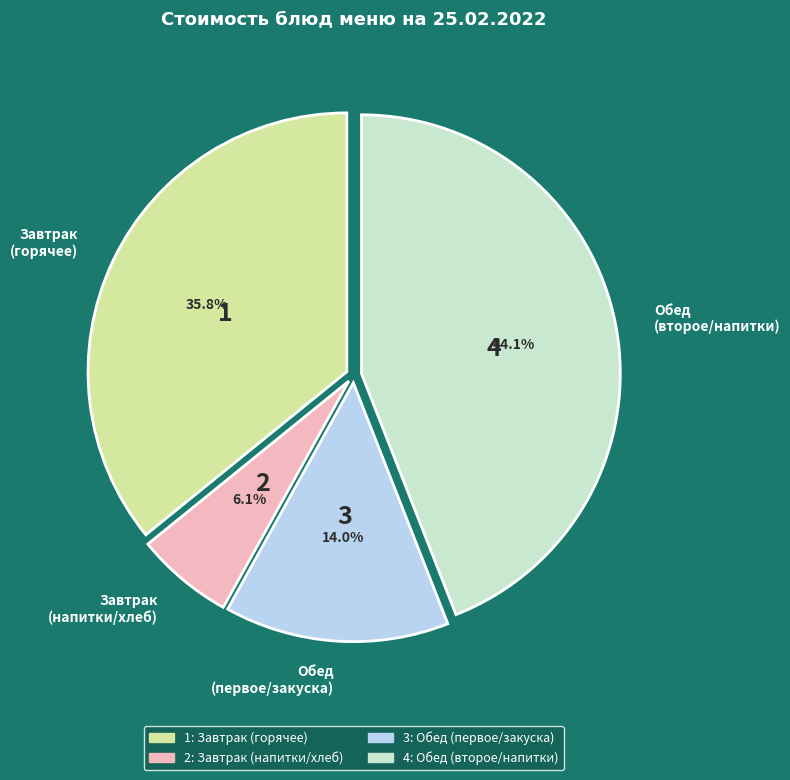

Does Обед (второе/напитки) account for over 50% of the chart?

No